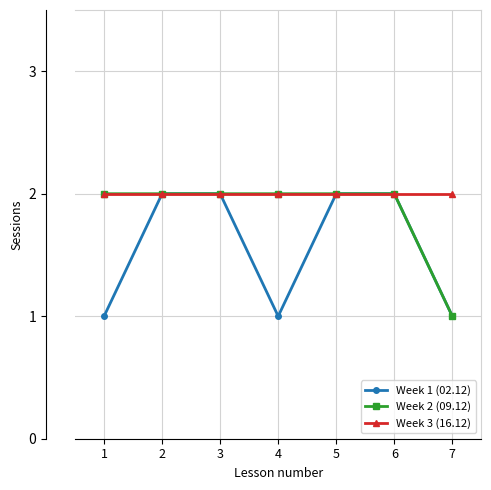

Between 4 and 6, which series saw the biggest shift?

Week 1 (02.12)